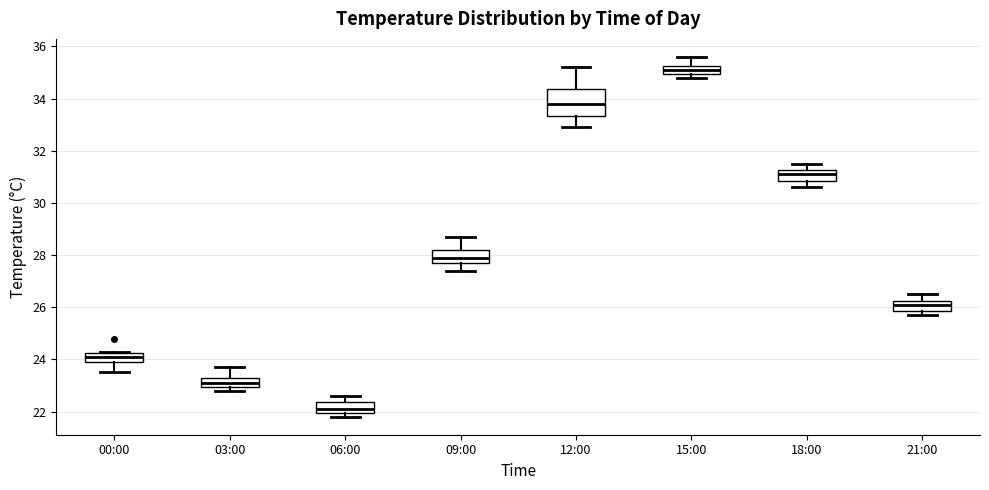

Where does the upper whisker of the box for 21:00 end on the y-axis? The values are not printed on the chart, so give them approximately, as read against the axis.

26.6